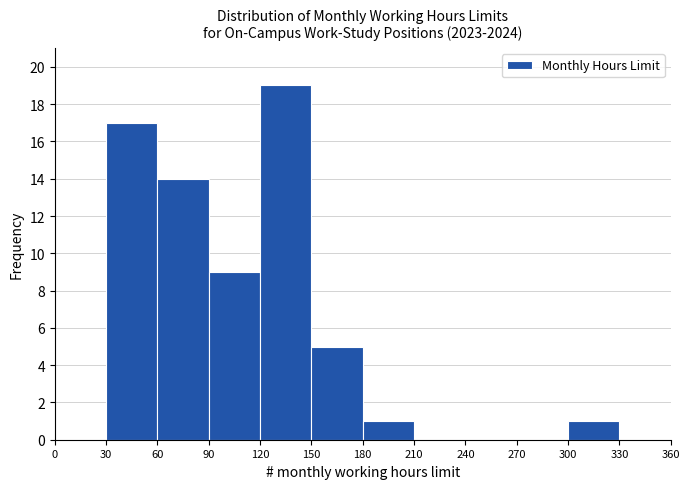

What is the height of the bar covering 90 to 120 on the x-axis? The values are not printed on the chart, so give them approximately, as read against the axis.

9